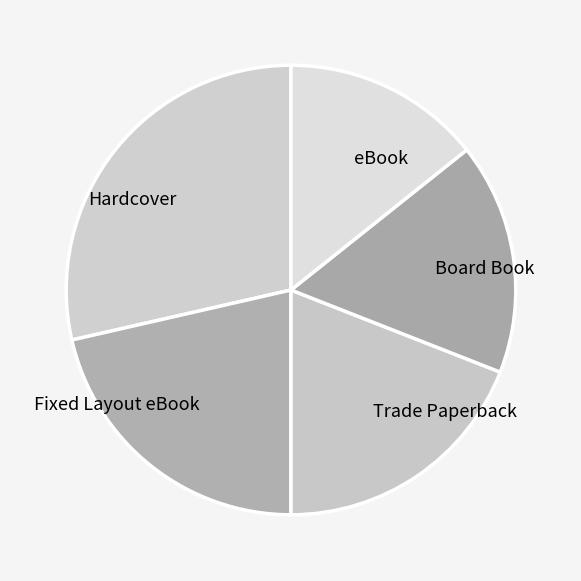

True or false: eBook accounts for 14% of the total.

True